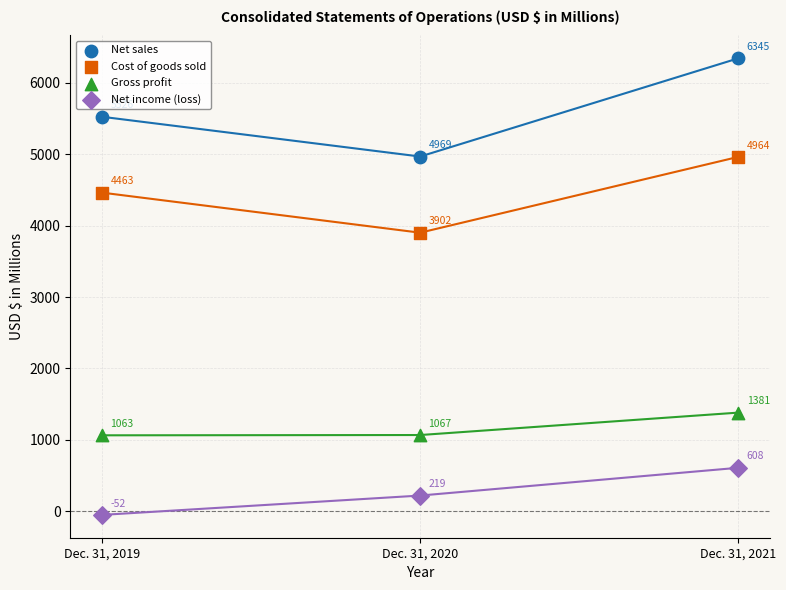

Across all data points, what is the range of Y values (max minus min)?

6397